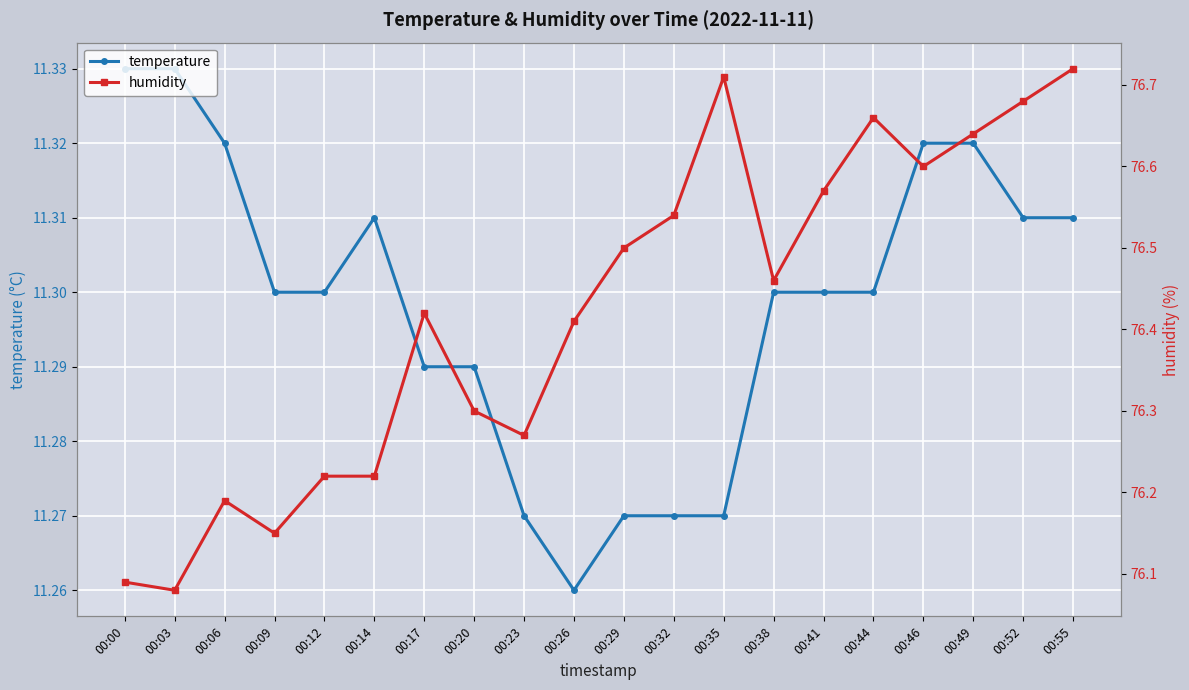

Read the humidity value at 00:46.

76.6